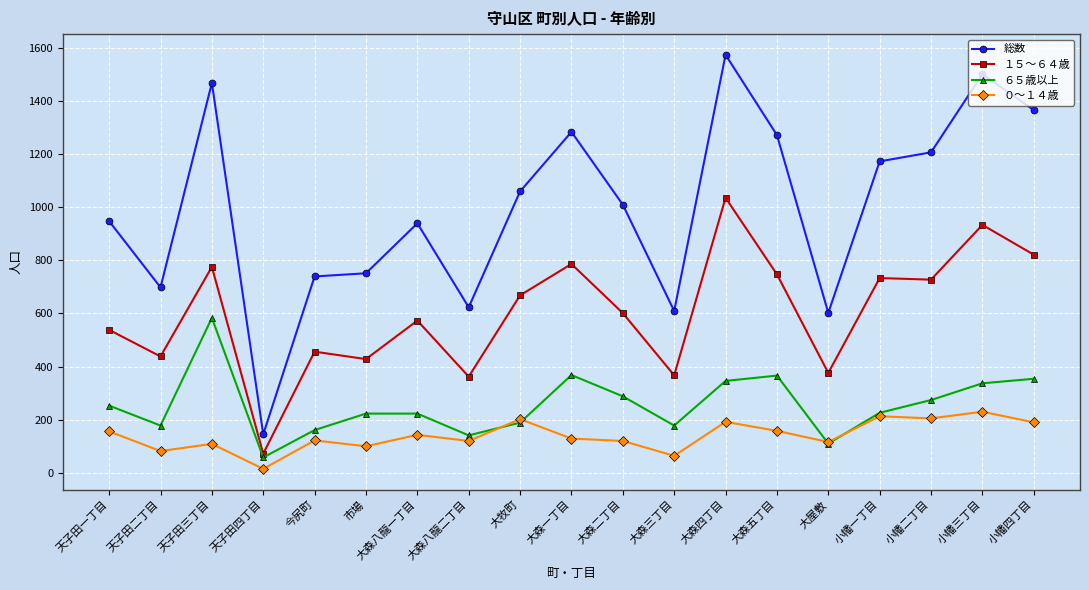

True or false: ０～１４歳 has more than 2 interior local peaks.

True